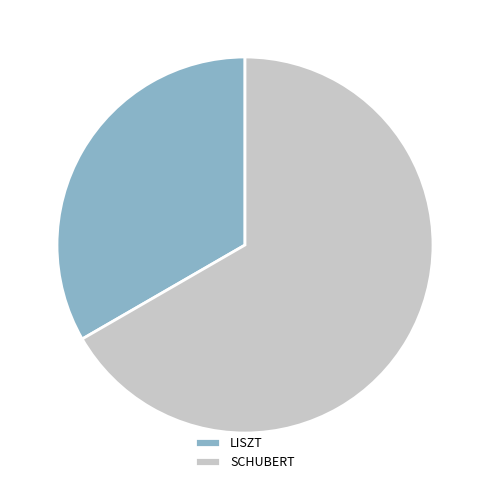

Does any single category account for the majority?

Yes